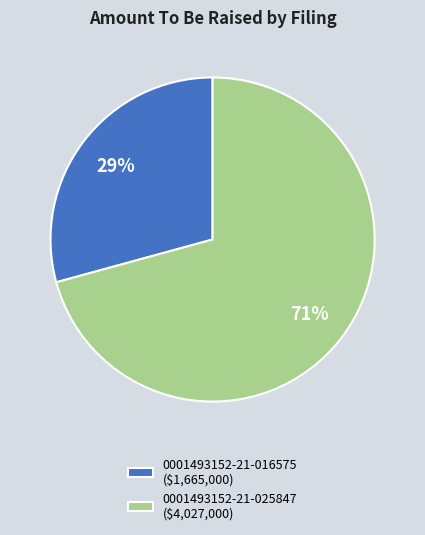

Is it true that 0001493152-21-016575 ($1,665,000) is 20% of the pie?

False